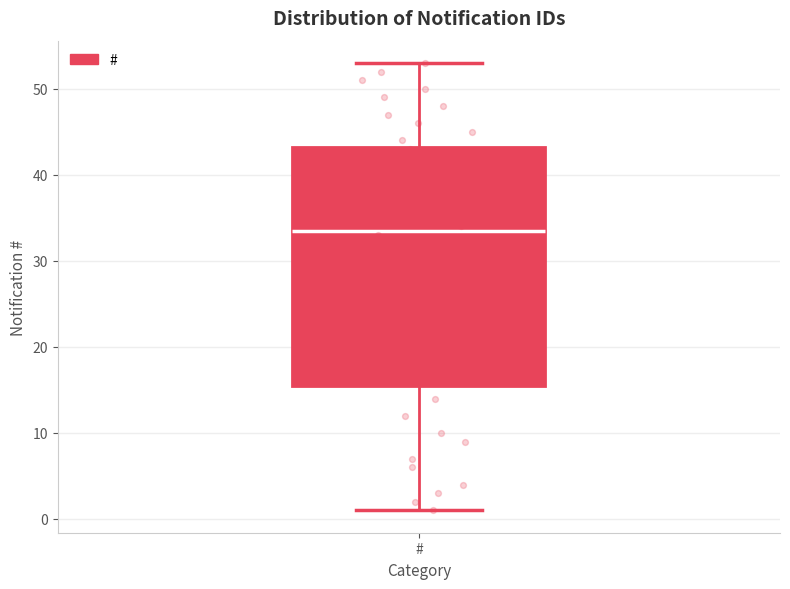

Transcribe this box plot: give where the median line is, the range the box spans, and where the two whiskers end, as read against the y-axis. The values are not printed on the chart, so give them approximately, as read against the axis.

median 34, box 16 to 43, whiskers 1 to 53